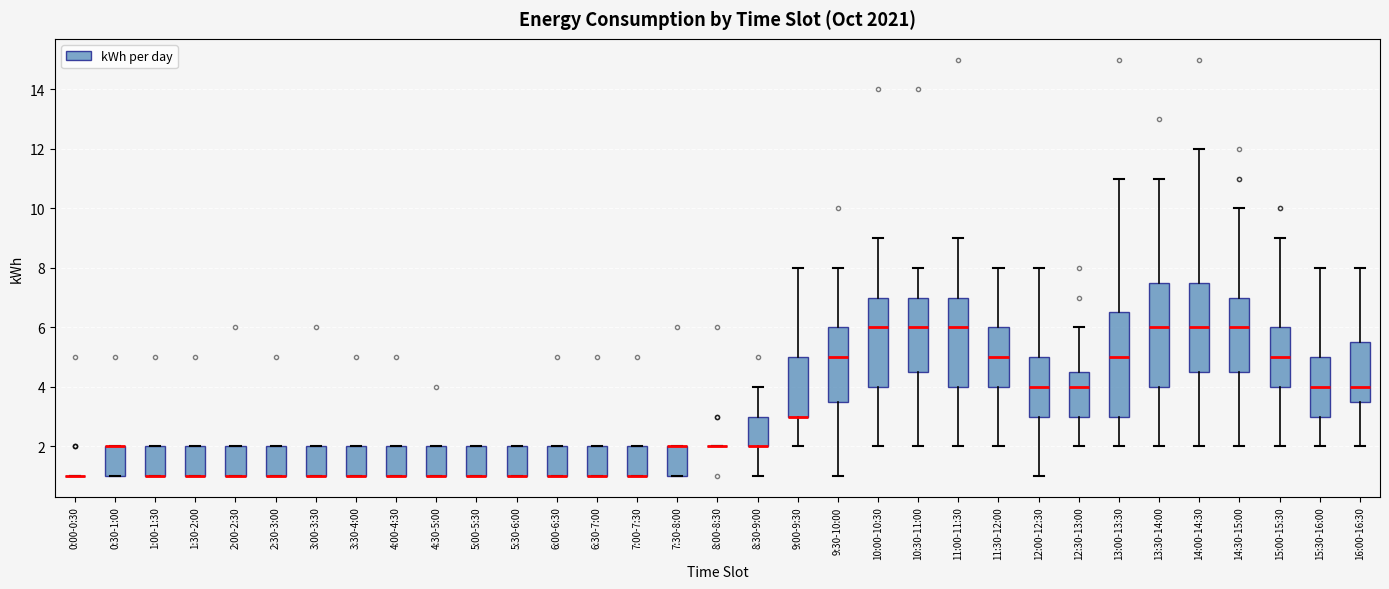

Reading left to right, transcribe this box plot: for each box, give where its median line is, the range the box spans, and where its two whiskers end, as read against the y-axis. The values are not printed on the chart, so give them approximately, as read against the axis.

0:00-0:30: box collapsed to a line at 1.0, whiskers 1.0 to 1.0
0:30-1:00: median 2.0 (drawn on the box's upper edge), box 1.0 to 2.0, whiskers 1.0 to 2.0
1:00-1:30: median 1.0 (drawn on the box's lower edge), box 1.0 to 2.0, whiskers 1.0 to 2.0
1:30-2:00: median 1.0 (drawn on the box's lower edge), box 1.0 to 2.0, whiskers 1.0 to 2.0
2:00-2:30: median 1.0 (drawn on the box's lower edge), box 1.0 to 2.0, whiskers 1.0 to 2.0
2:30-3:00: median 1.0 (drawn on the box's lower edge), box 1.0 to 2.0, whiskers 1.0 to 2.0
3:00-3:30: median 1.0 (drawn on the box's lower edge), box 1.0 to 2.0, whiskers 1.0 to 2.0
3:30-4:00: median 1.0 (drawn on the box's lower edge), box 1.0 to 2.0, whiskers 1.0 to 2.0
4:00-4:30: median 1.0 (drawn on the box's lower edge), box 1.0 to 2.0, whiskers 1.0 to 2.0
4:30-5:00: median 1.0 (drawn on the box's lower edge), box 1.0 to 2.0, whiskers 1.0 to 2.0
5:00-5:30: median 1.0 (drawn on the box's lower edge), box 1.0 to 2.0, whiskers 1.0 to 2.0
5:30-6:00: median 1.0 (drawn on the box's lower edge), box 1.0 to 2.0, whiskers 1.0 to 2.0
6:00-6:30: median 1.0 (drawn on the box's lower edge), box 1.0 to 2.0, whiskers 1.0 to 2.0
6:30-7:00: median 1.0 (drawn on the box's lower edge), box 1.0 to 2.0, whiskers 1.0 to 2.0
7:00-7:30: median 1.0 (drawn on the box's lower edge), box 1.0 to 2.0, whiskers 1.0 to 2.0
7:30-8:00: median 2.0 (drawn on the box's upper edge), box 1.0 to 2.0, whiskers 1.0 to 2.0
8:00-8:30: box collapsed to a line at 2.0, whiskers 2.0 to 2.0
8:30-9:00: median 2.0 (drawn on the box's lower edge), box 2.0 to 3.0, whiskers 1.0 to 4.0
9:00-9:30: median 3.0 (drawn on the box's lower edge), box 3.0 to 5.0, whiskers 2.0 to 8.0
9:30-10:00: median 5.0, box 3.6 to 6.0, whiskers 1.0 to 8.0
10:00-10:30: median 6.0, box 4.0 to 7.0, whiskers 2.0 to 9.0
10:30-11:00: median 6.0, box 4.6 to 7.0, whiskers 2.0 to 8.0
11:00-11:30: median 6.0, box 4.0 to 7.0, whiskers 2.0 to 9.0
11:30-12:00: median 5.0, box 4.0 to 6.0, whiskers 2.0 to 8.0
12:00-12:30: median 4.0, box 3.0 to 5.0, whiskers 1.0 to 8.0
12:30-13:00: median 4.0, box 3.0 to 4.6, whiskers 2.0 to 6.0
13:00-13:30: median 5.0, box 3.0 to 6.6, whiskers 2.0 to 11.0
13:30-14:00: median 6.0, box 4.0 to 7.6, whiskers 2.0 to 11.0
14:00-14:30: median 6.0, box 4.6 to 7.6, whiskers 2.0 to 12.0
14:30-15:00: median 6.0, box 4.6 to 7.0, whiskers 2.0 to 10.0
15:00-15:30: median 5.0, box 4.0 to 6.0, whiskers 2.0 to 9.0
15:30-16:00: median 4.0, box 3.0 to 5.0, whiskers 2.0 to 8.0
16:00-16:30: median 4.0, box 3.6 to 5.6, whiskers 2.0 to 8.0